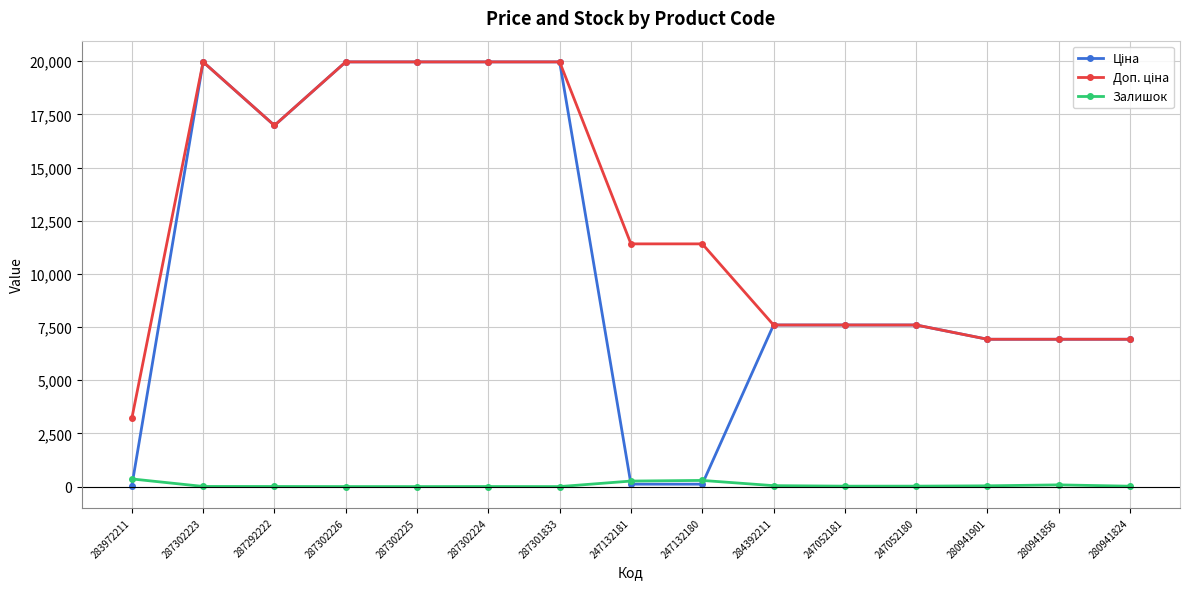

What is the average value of the Залишок series?

76.4